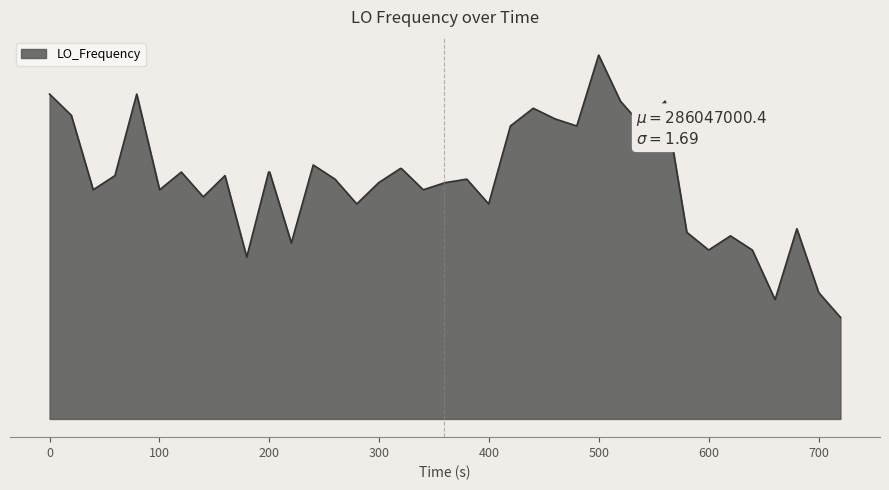

Does the chart display data point markers on the line(s)?

No